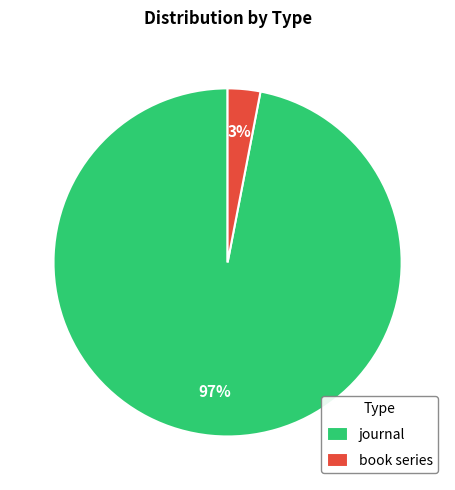

Which category has the smallest portion of the pie?

book series